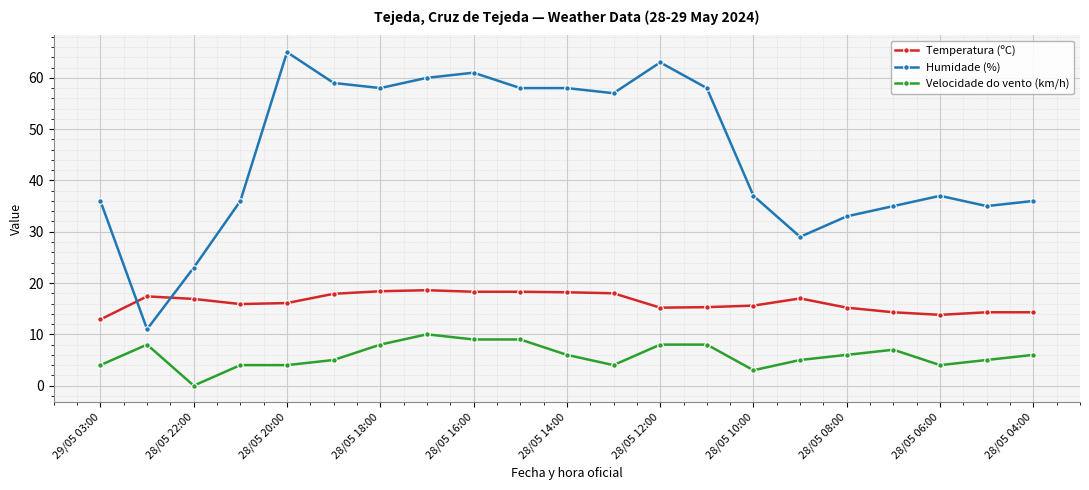

How many intersections are there between Humidade (%) and Temperatura (ºC)?

2